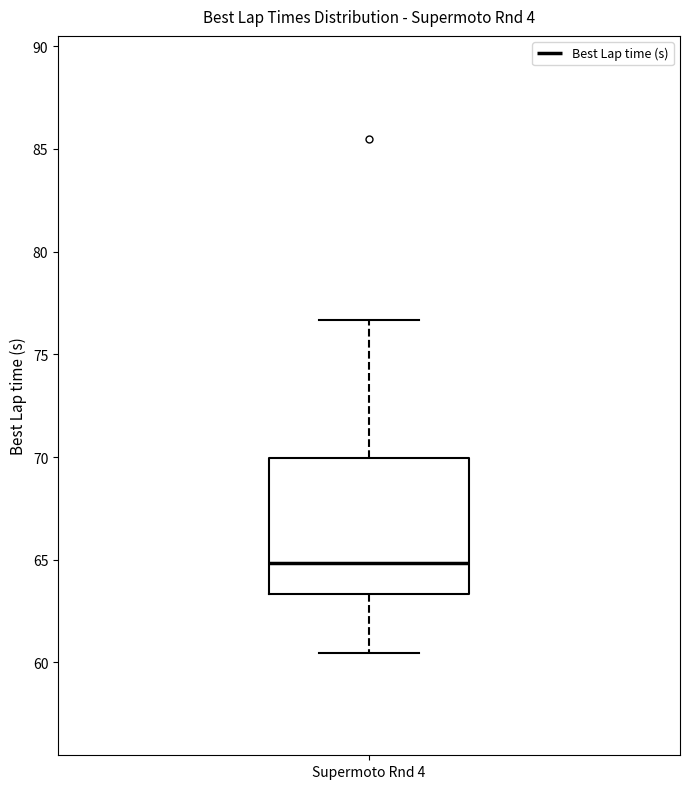

Transcribe this box plot: give where the median line is, the range the box spans, and where the two whiskers end, as read against the y-axis. The values are not printed on the chart, so give them approximately, as read against the axis.

median 65.0, box 63.5 to 70.0, whiskers 60.5 to 76.5